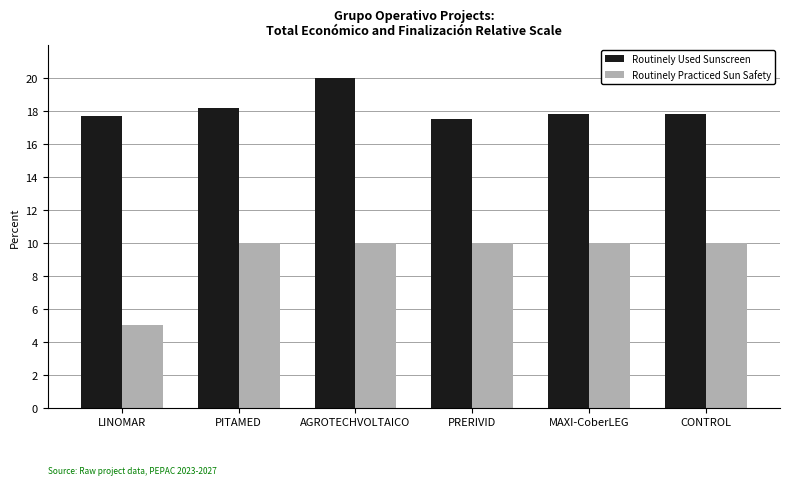

What is the label of the 4th bar from the right?

AGROTECHVOLTAICO